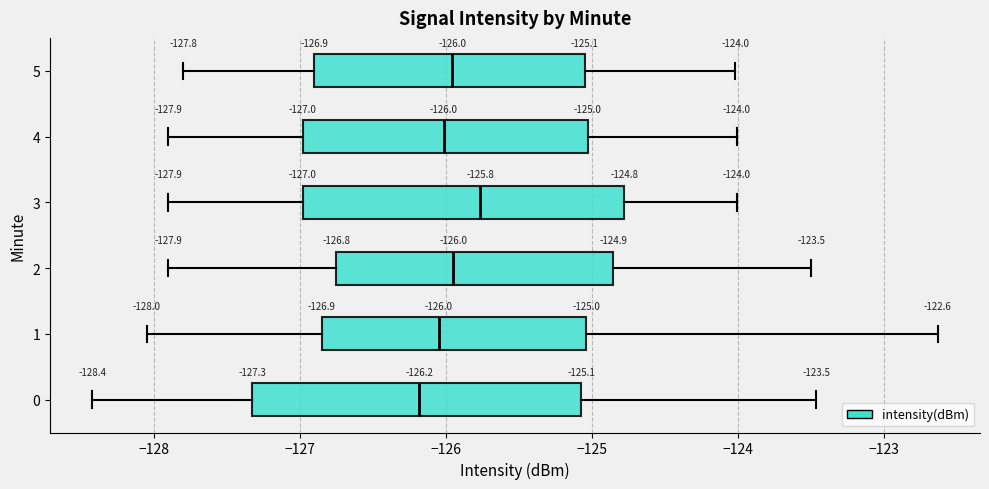

Which box has the furthest to the right median line?

3